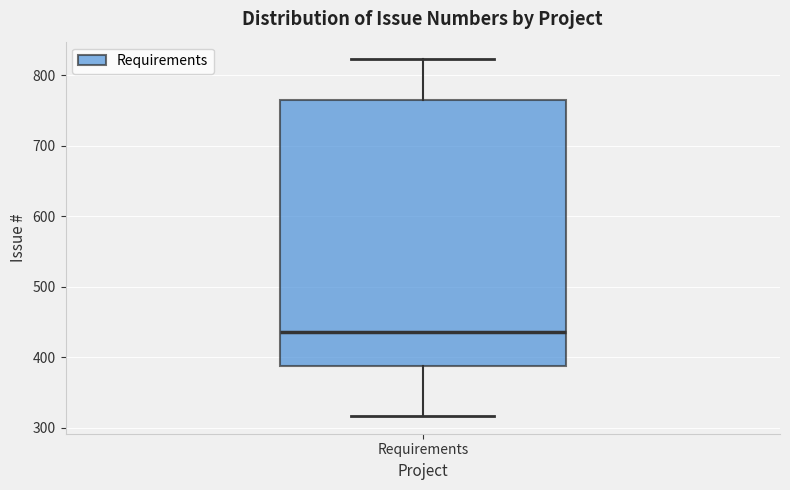

Transcribe this box plot: give where the median line is, the range the box spans, and where the two whiskers end, as read against the y-axis. The values are not printed on the chart, so give them approximately, as read against the axis.

median 440, box 390 to 770, whiskers 320 to 820